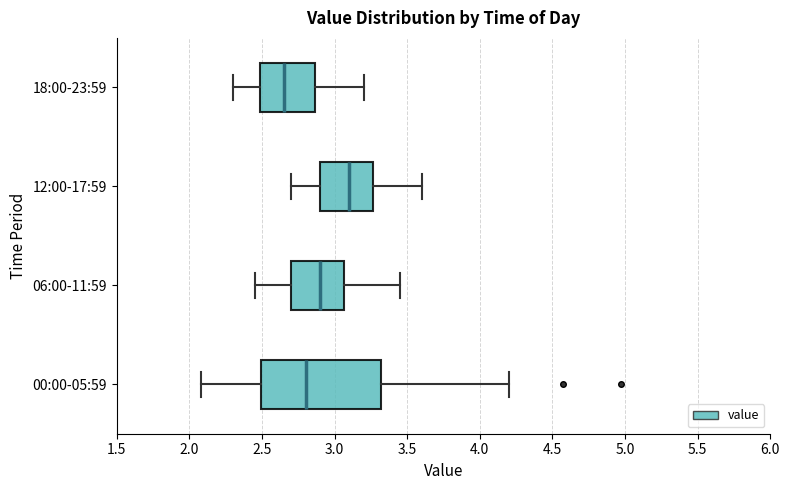

Comparing the boxes themselves (not the whiskers), which one is the widest?

00:00-05:59